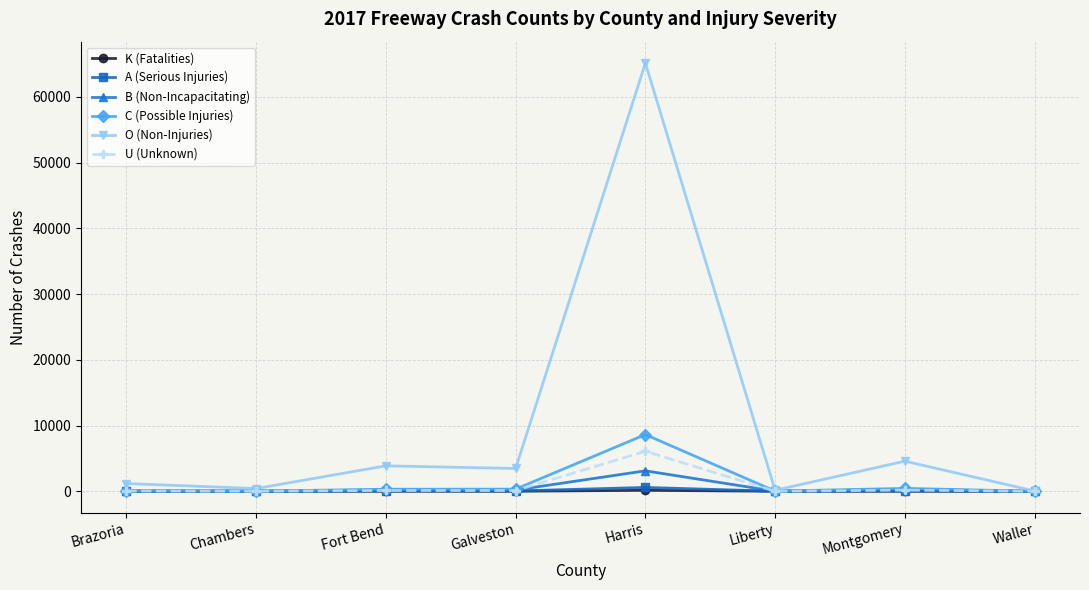

Which label corresponds to the largest value in the chart?

Harris